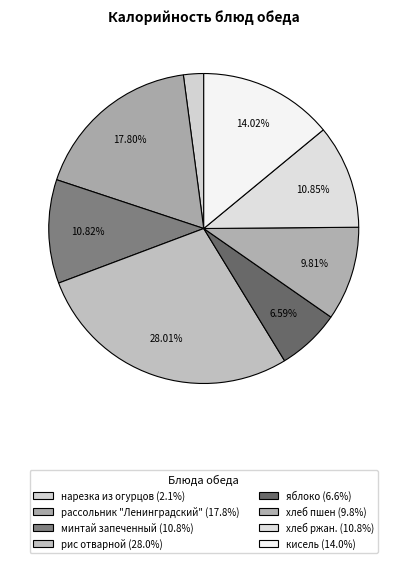

To the nearest percent, what percentage of the pie is нарезка из огурцов?

2%